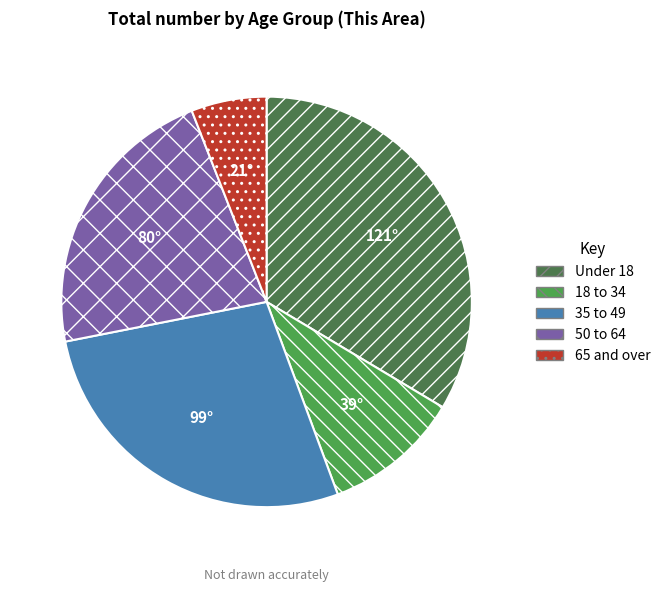

True or false: 65 and over accounts for 11% of the total.

False